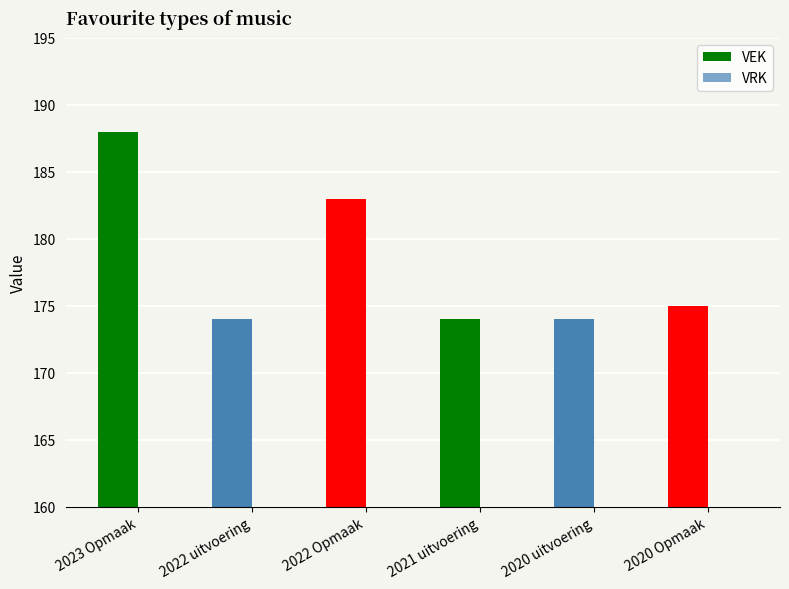

The chart shows a value of 266 at 2020 Opmaak. True or false?

False